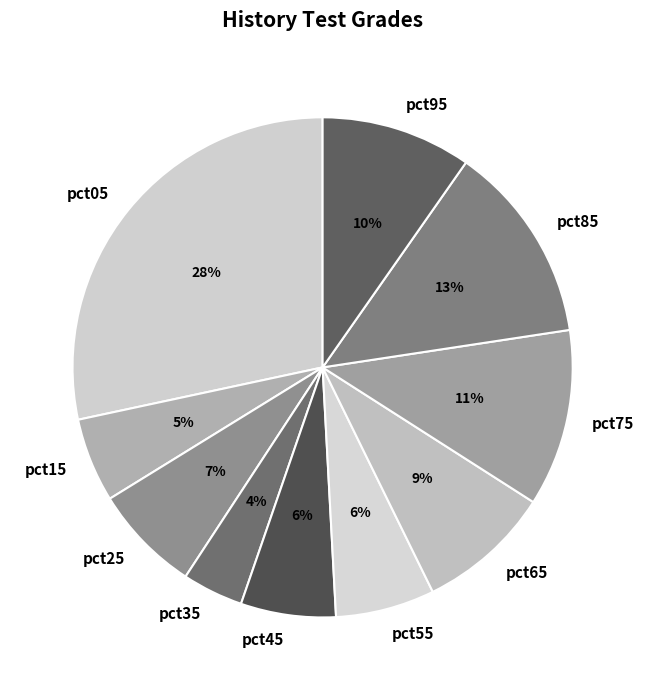

To the nearest percent, what is the combined percentage of pct25 and pct35?

11%